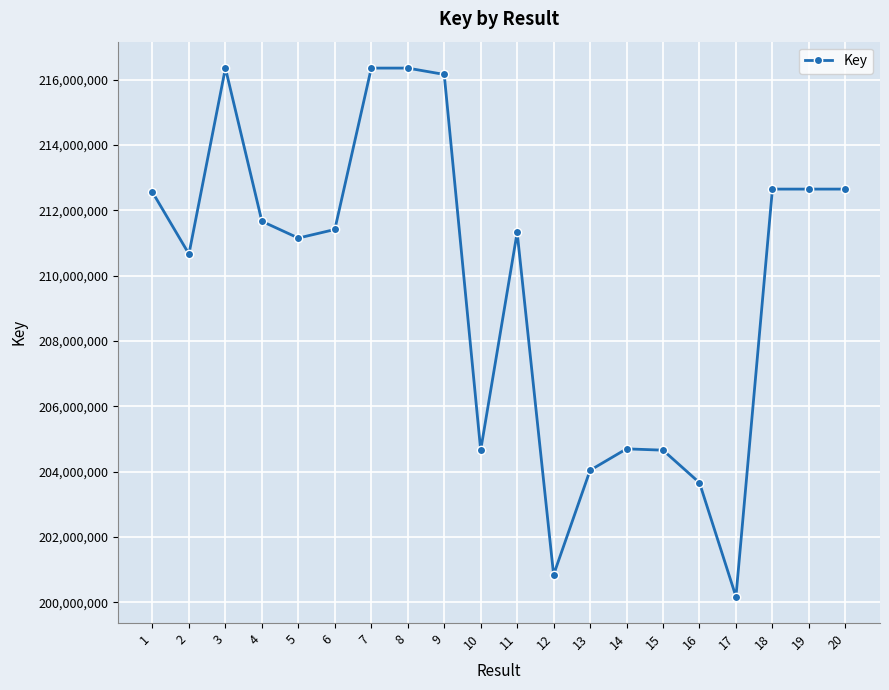

How many values are below 211414901?

10